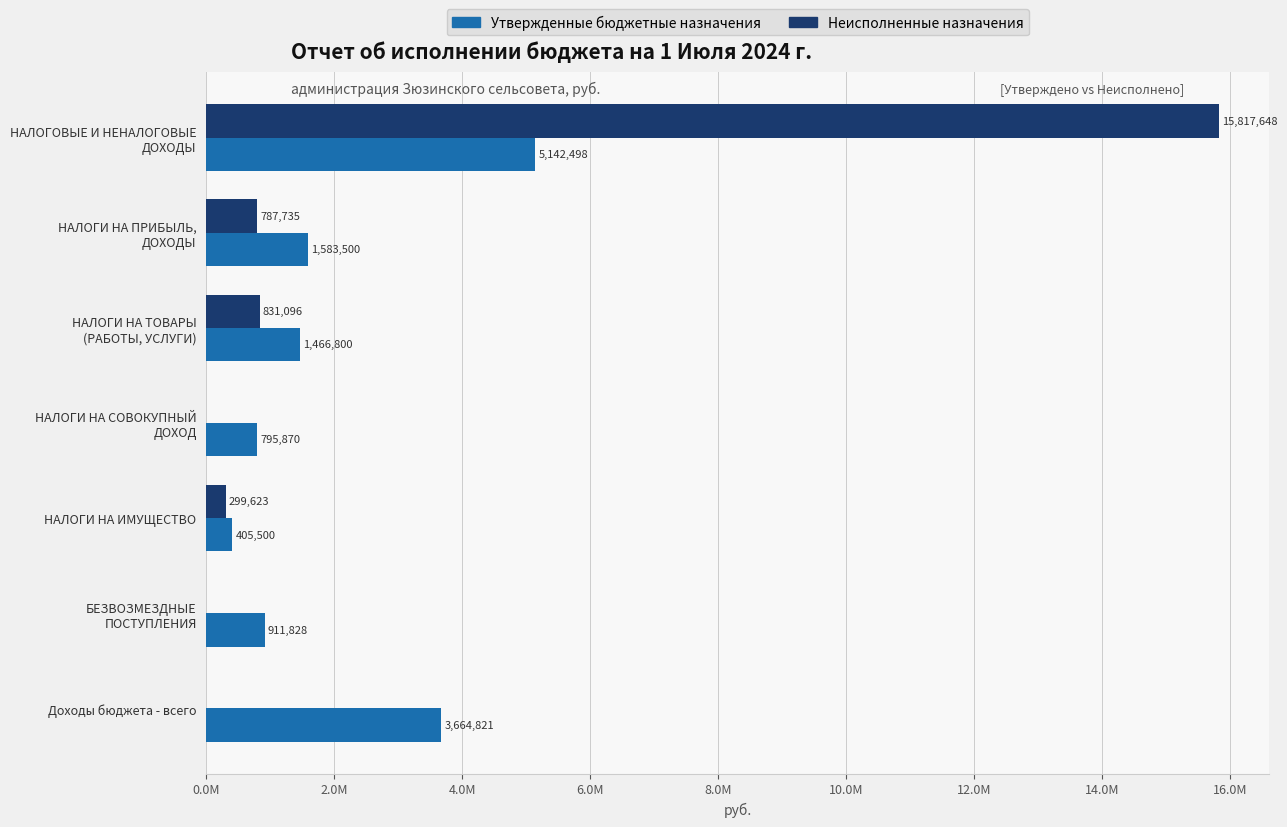

What are all the series names shown in the legend?

Утвержденные бюджетные назначения, Неисполненные назначения